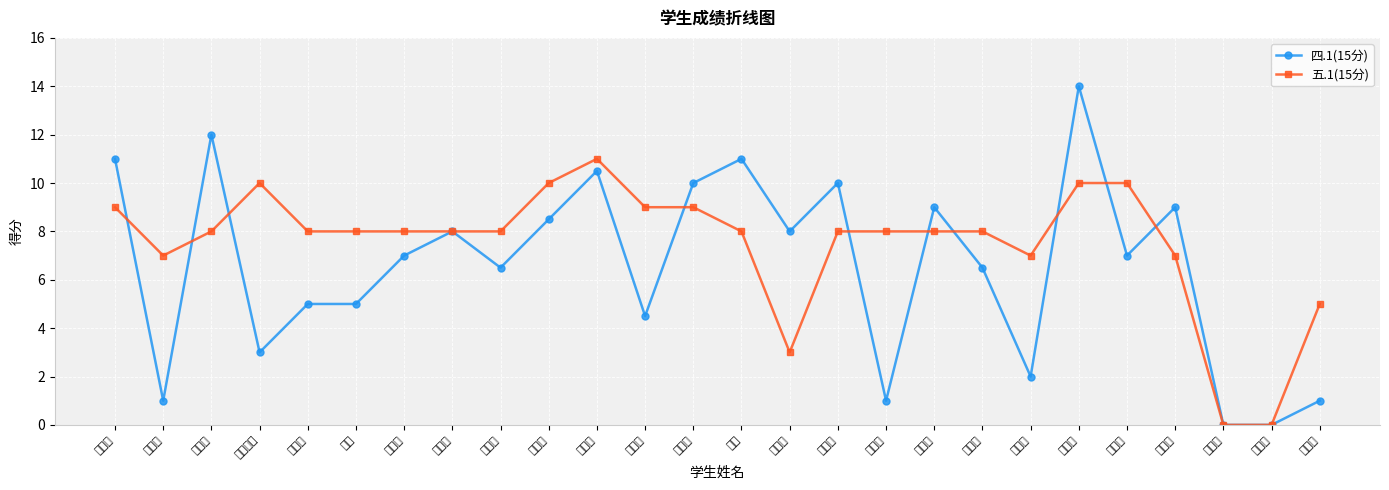

At which label does 四.1(15分) reach its peak?

樊会乐